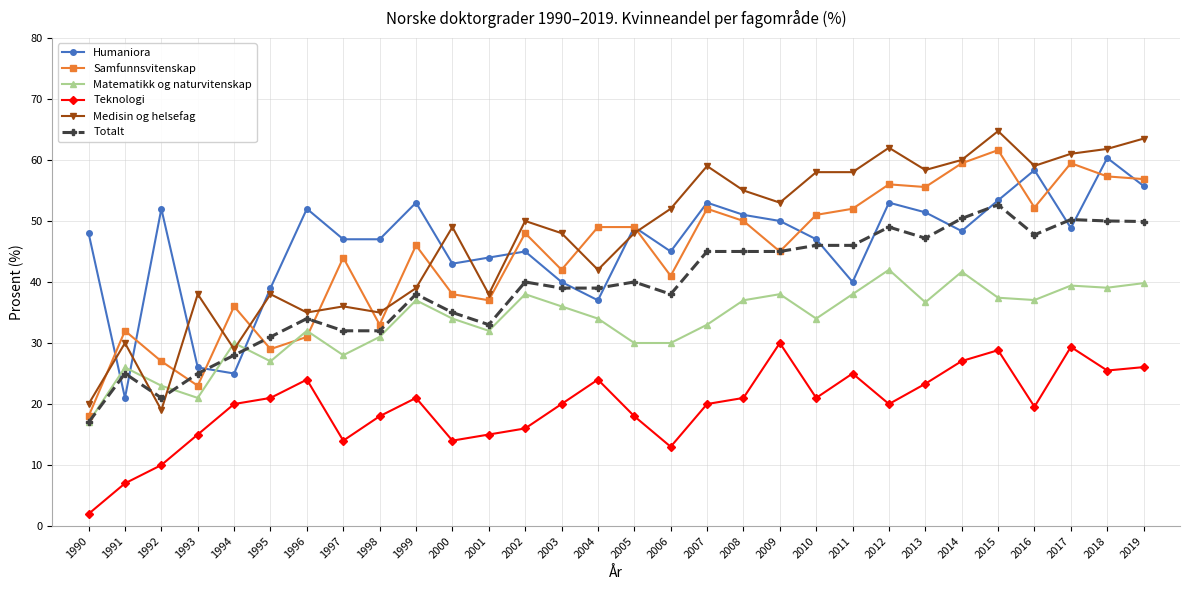

At how many categories does at least one series exceed 46?

25